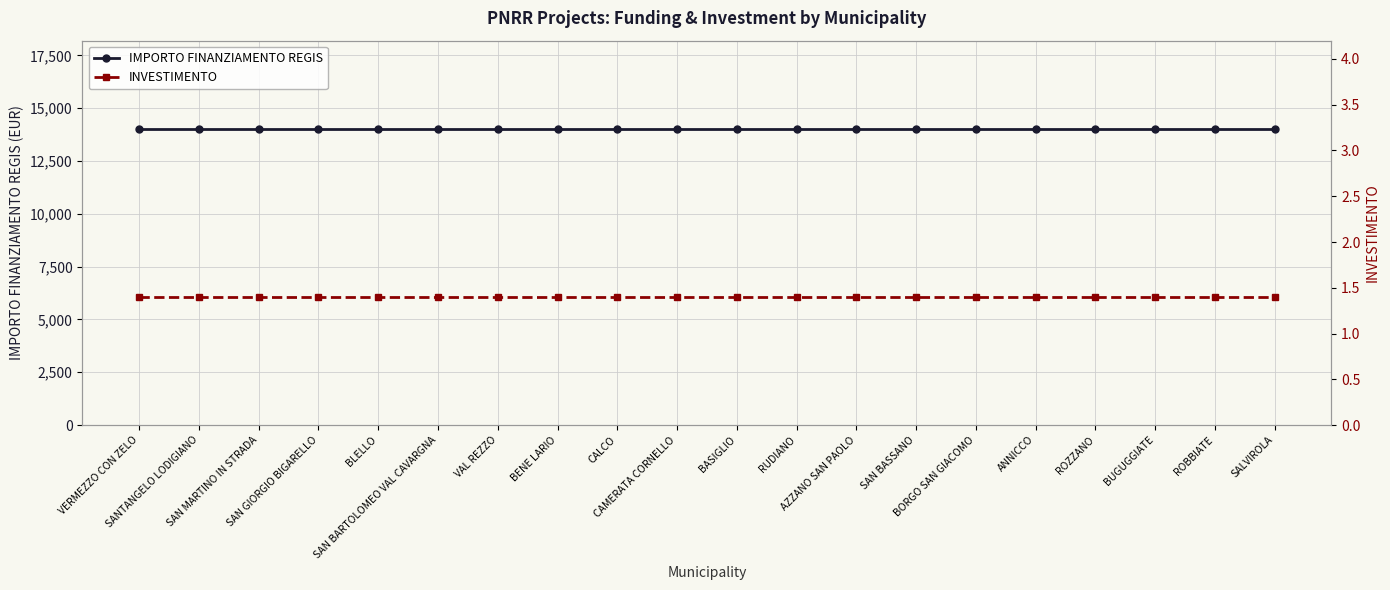

Rank the series by their maximum value, from highest to lowest.

IMPORTO FINANZIAMENTO REGIS, INVESTIMENTO